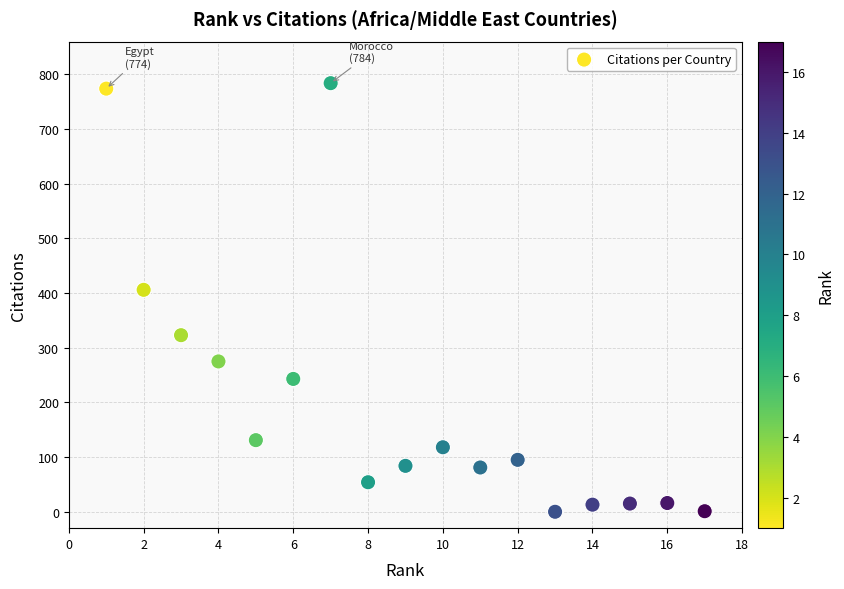

What is the range of X values (max minus min)?

16